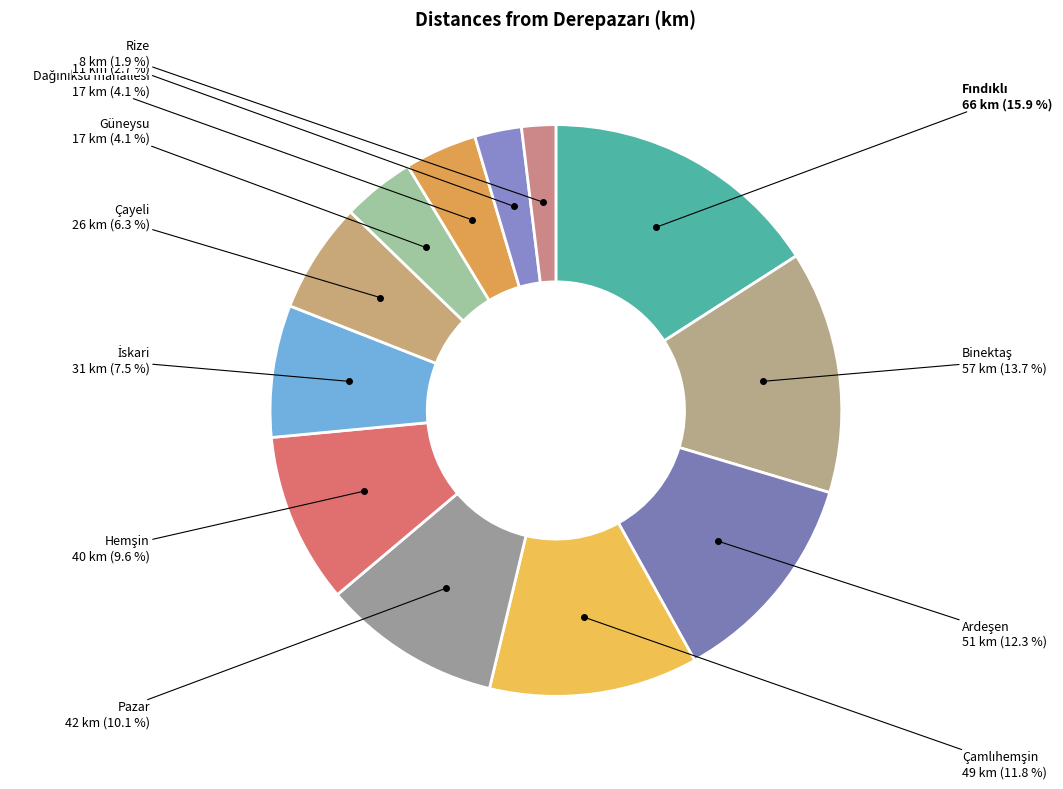

To the nearest percent, what is the average slice percentage?

8%